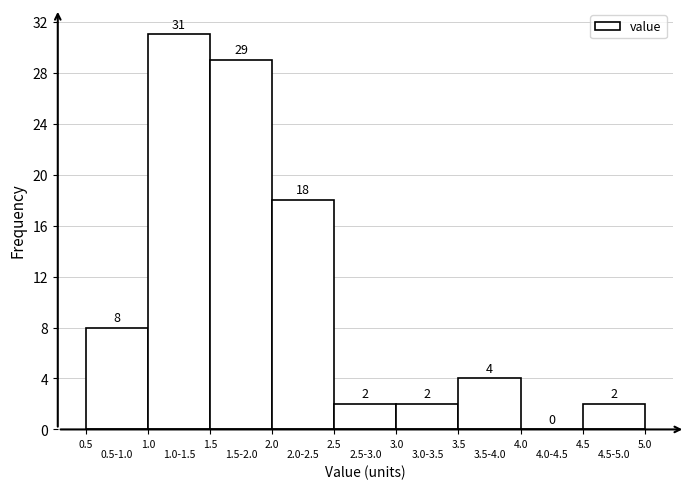

Over which range of the x-axis is the bar tallest?

1.0 to 1.5